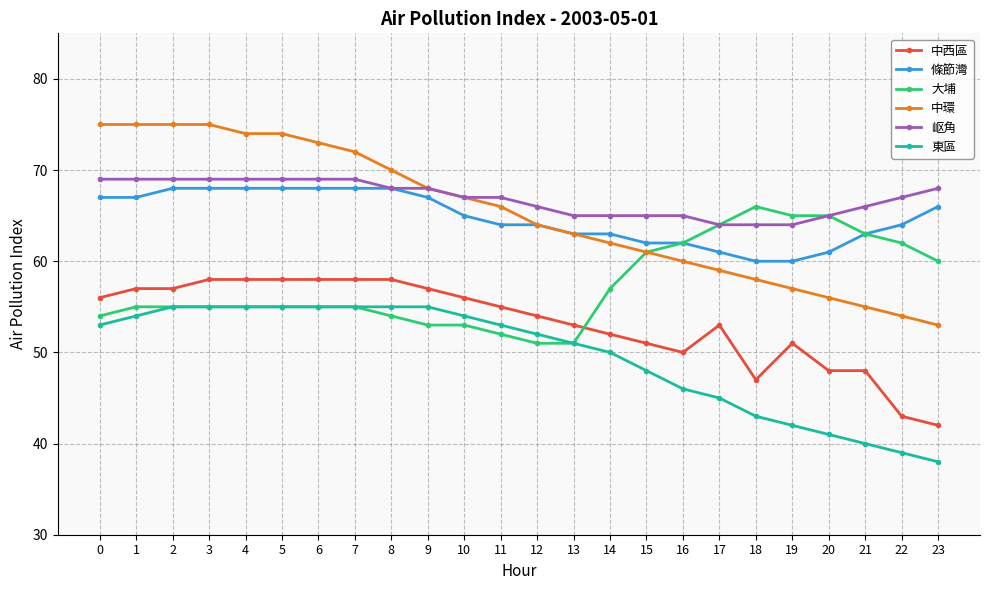

The 東區 series shows 45 at 17. True or false?

True